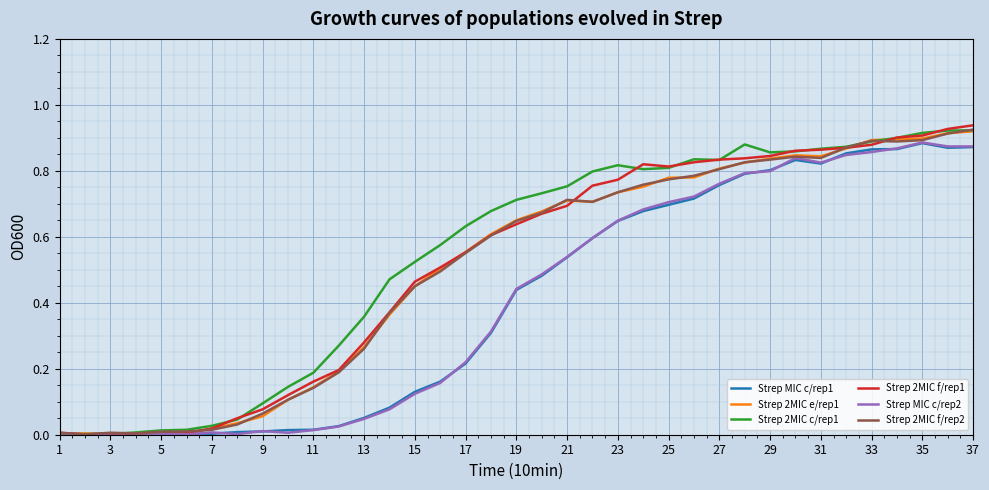

The Strep 2MIC e/rep1 series shows 0.5 at 35. True or false?

False